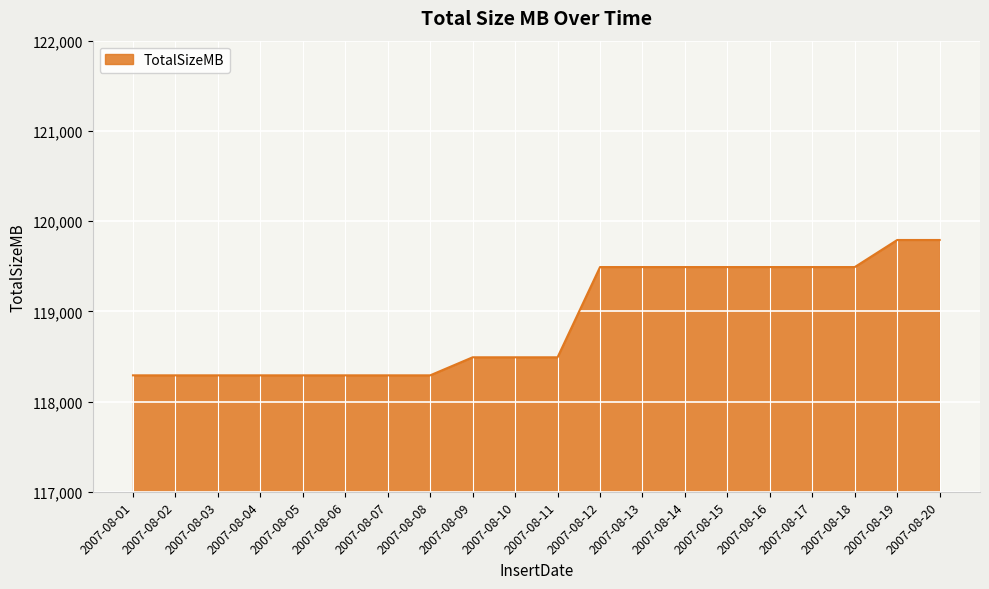

Is it true that the value at 2007-08-05 is 118291?

True